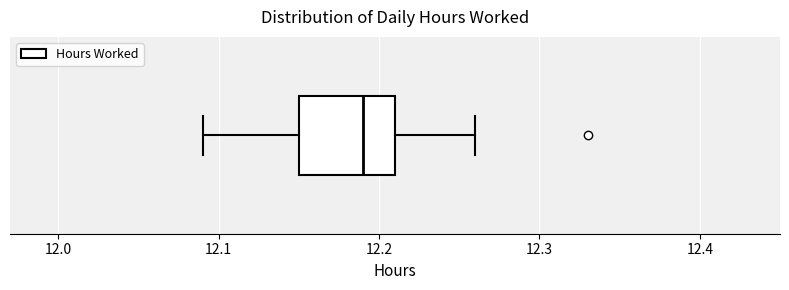

Transcribe this box plot: give where the median line is, the range the box spans, and where the two whiskers end, as read against the x-axis. The values are not printed on the chart, so give them approximately, as read against the axis.

median 12.19, box 12.15 to 12.21, whiskers 12.09 to 12.26